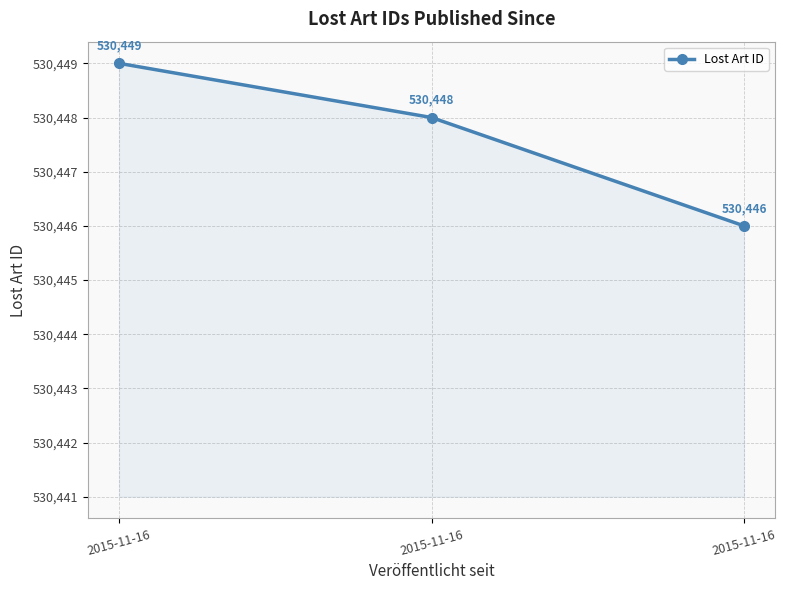

How many lines are shown in the chart?

1